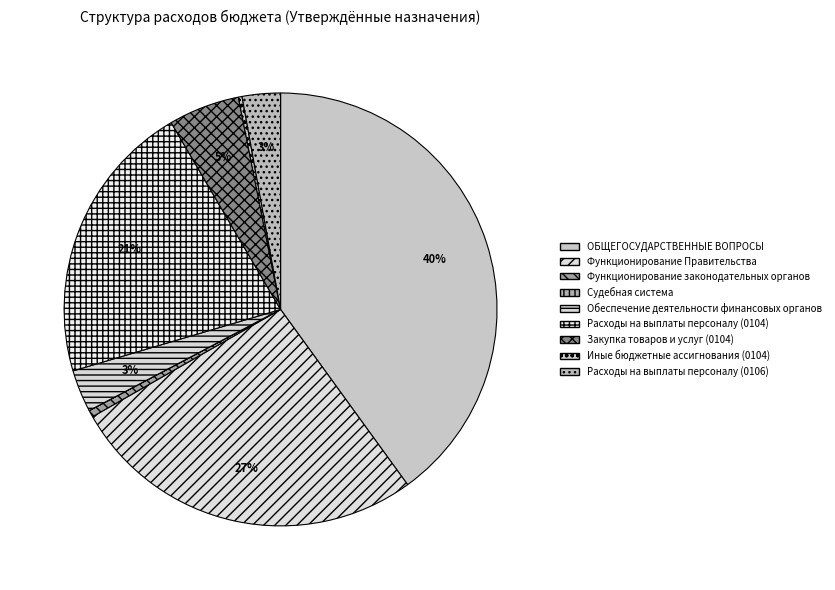

Which category has the biggest portion of the pie?

ОБЩЕГОСУДАРСТВЕННЫЕ ВОПРОСЫ